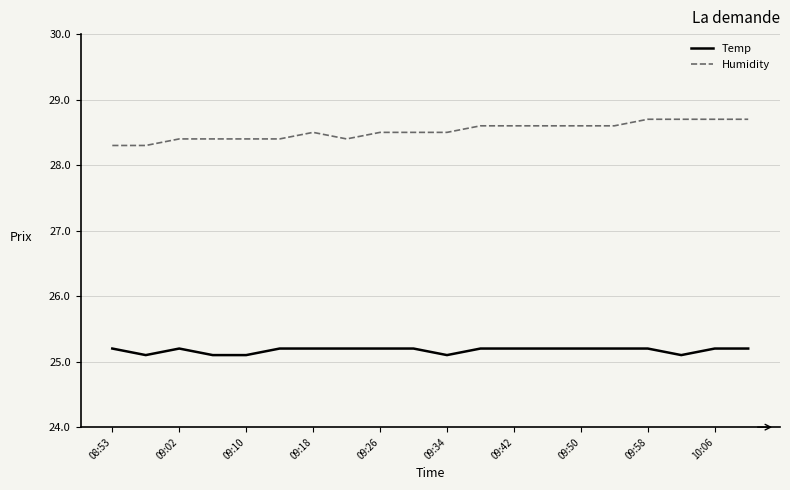

True or false: Temp and Humidity cross at least once.

False